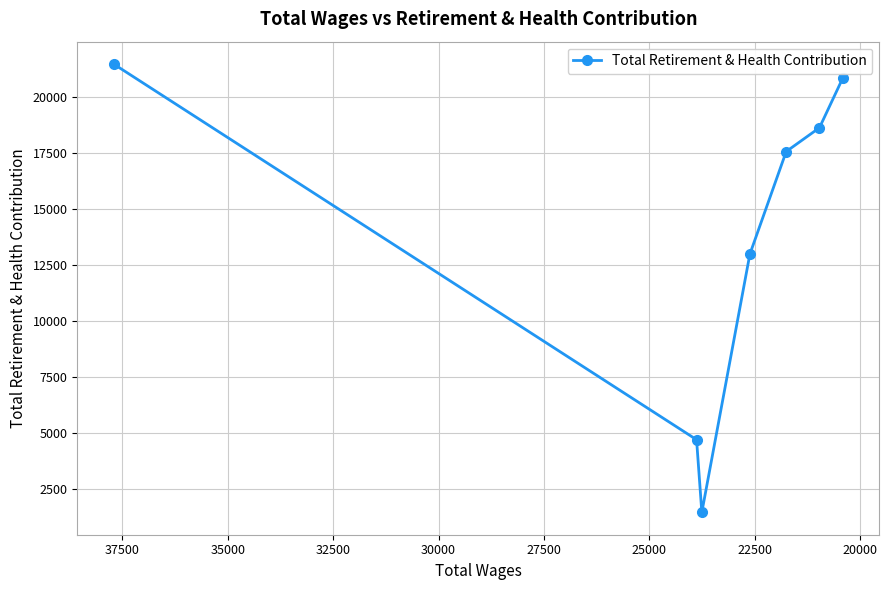

Rank the categories by value from highest to lowest.

17500, 32500, 30000, 27500, 25000, 20000, 22500